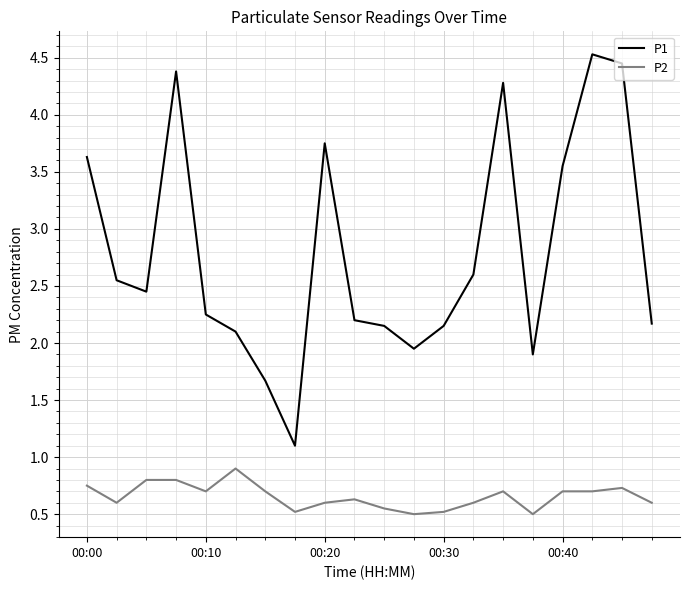

What is the difference between the maximum and minimum values in the P2 series?

0.4